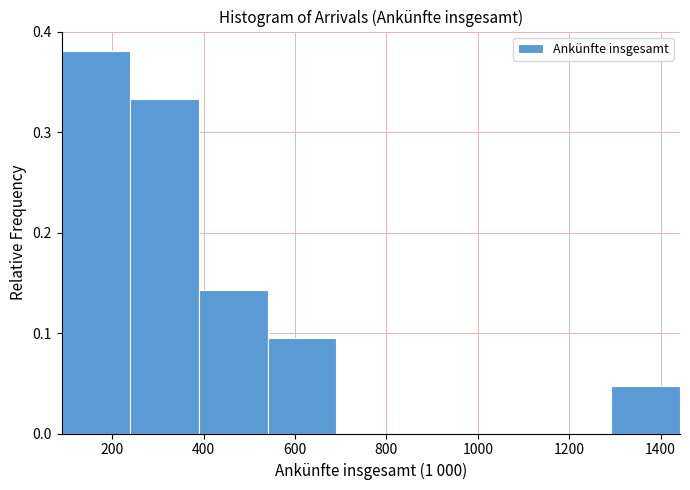

Which range on the x-axis has the tallest bar?

80 to 240